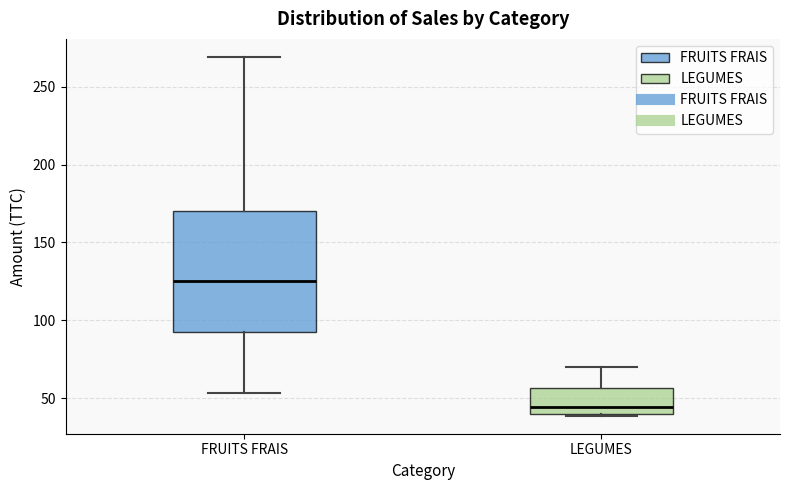

Reading left to right, read every box against the y-axis: the position of its median line, the range the box covers, and the ends of its whiskers. The values are not printed on the chart, so give them approximately, as read against the axis.

FRUITS FRAIS: median 125, box 90 to 170, whiskers 55 to 270
LEGUMES: median 45, box 40 to 55, whiskers 40 to 70